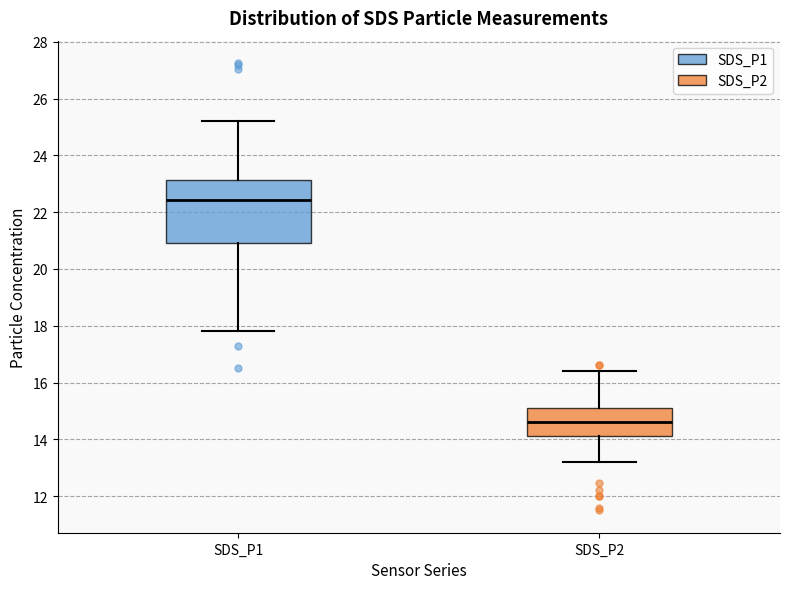

Where is the upper edge of the box for SDS_P1 on the y-axis? The values are not printed on the chart, so give them approximately, as read against the axis.

23.2